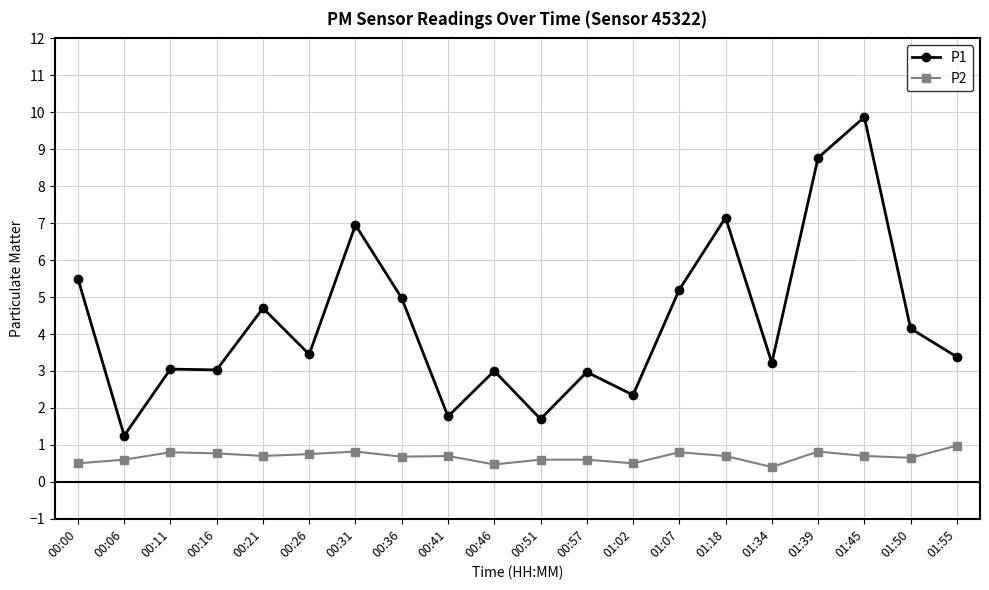

What is the approximate value of P2 at 01:07?

0.8